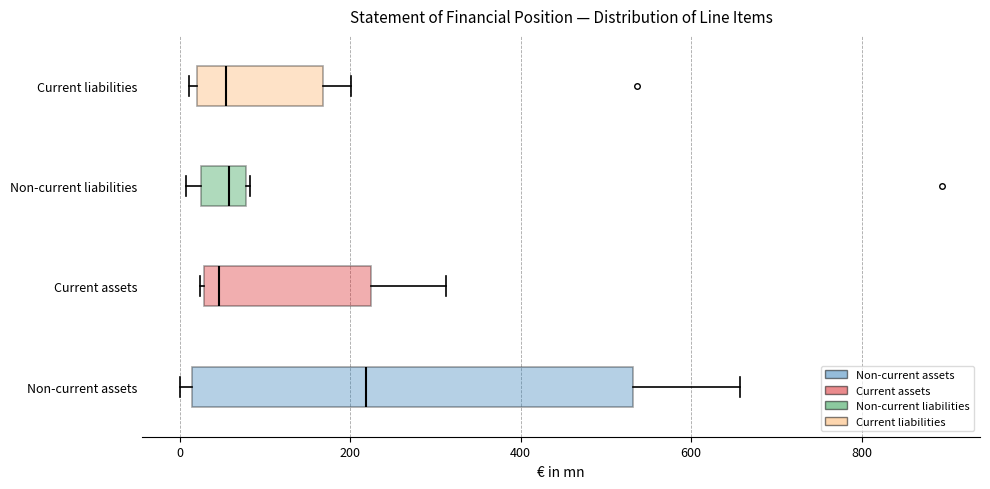

Which box is the widest, from its left edge to its right edge?

Non-current assets